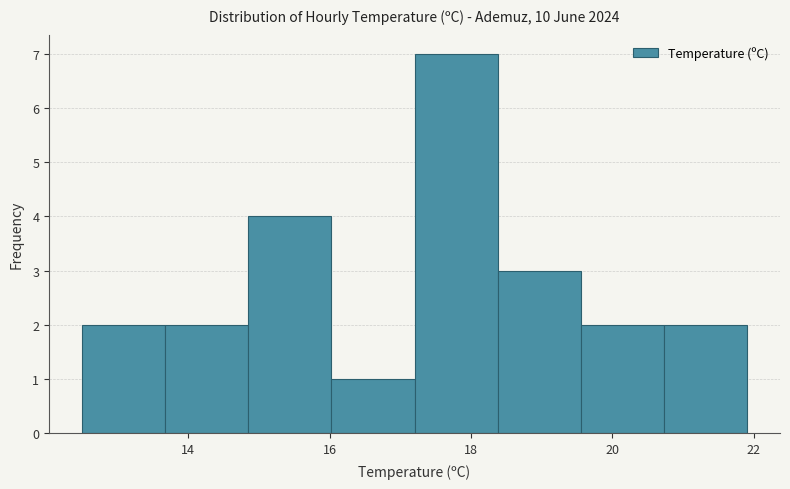

How tall is the bar that spans 18.4 to 19.6 on the x-axis? Neither the bar edges nor the heights are printed on the chart, so give them approximately, as read against the axes.

3